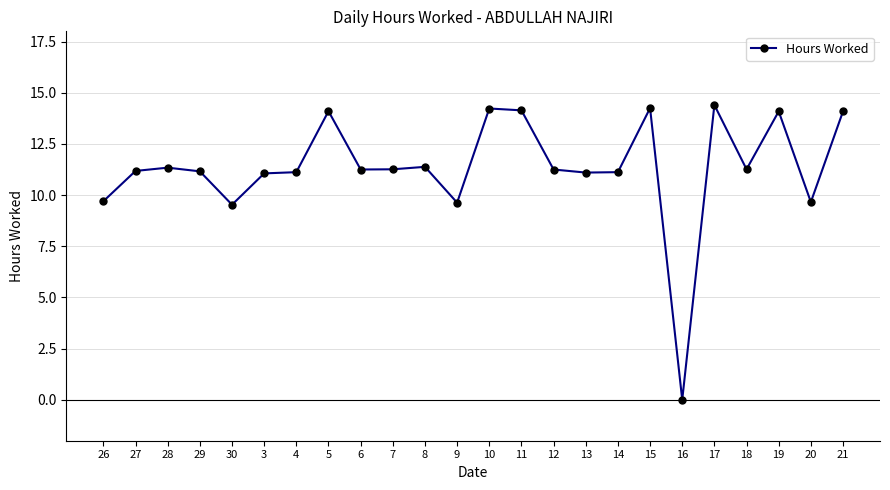

What is the greatest value displayed?

14.4